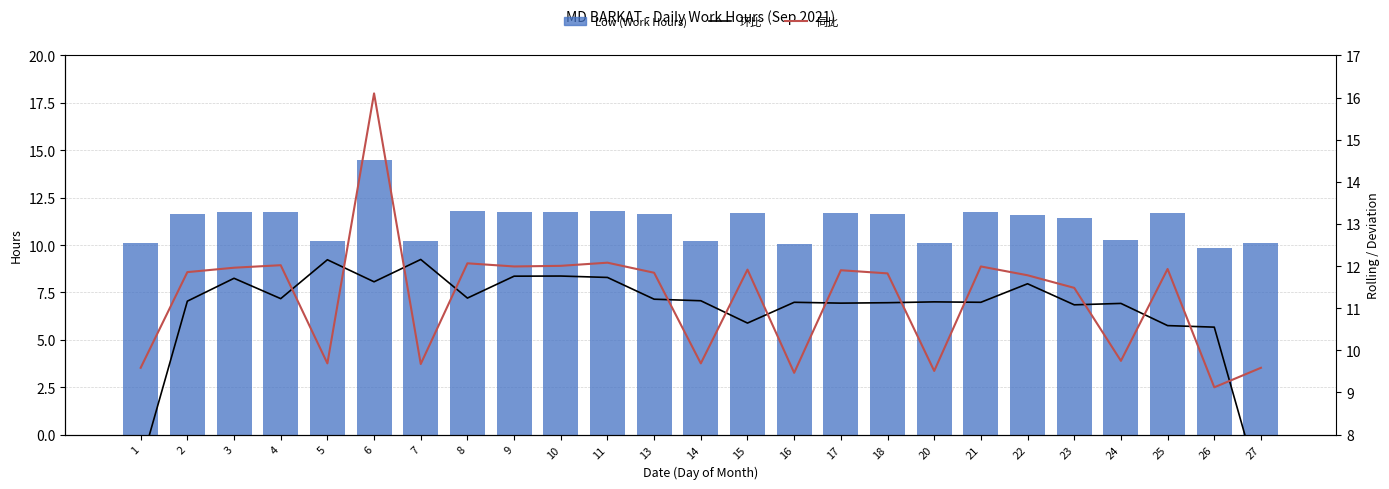

What is the smallest value displayed?

6.7